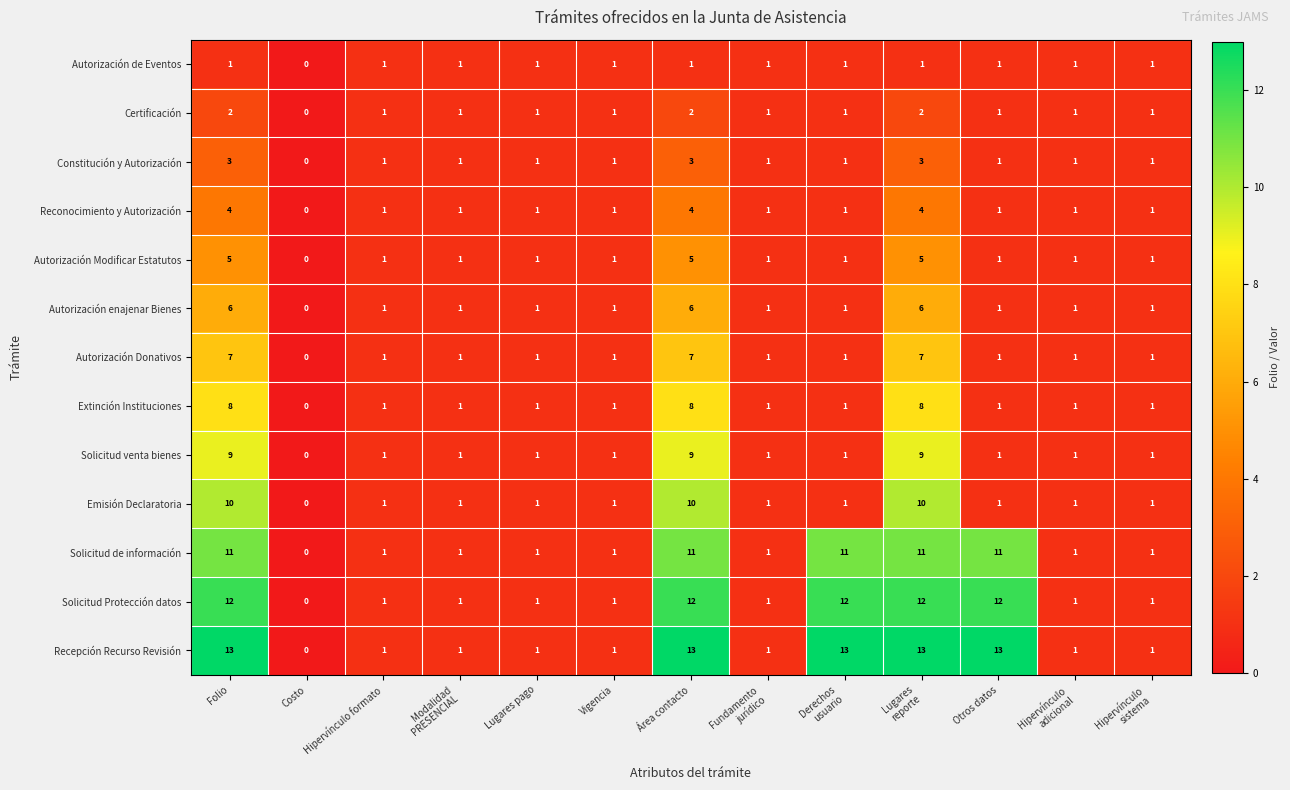

The value of Extinción Instituciones at Otros datos is 2. True or false?

False